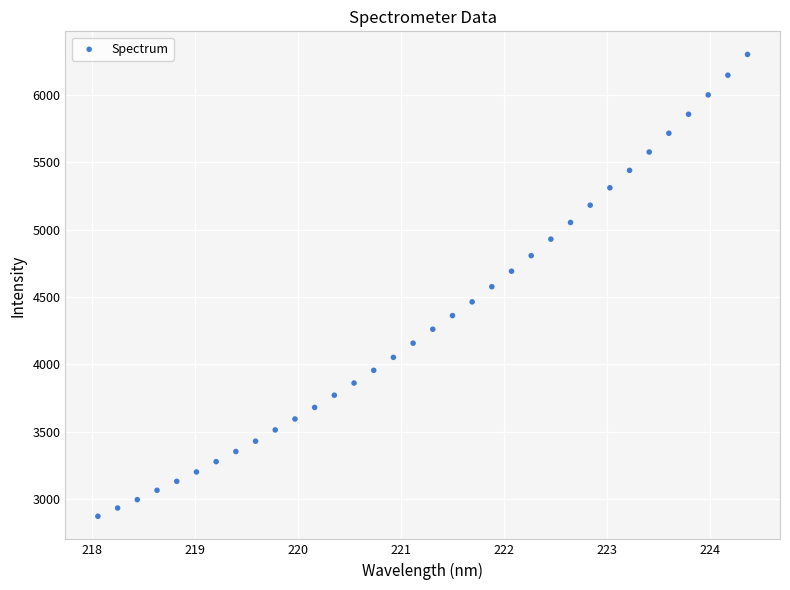

What is the range of Y values (max minus min)?

3426.6